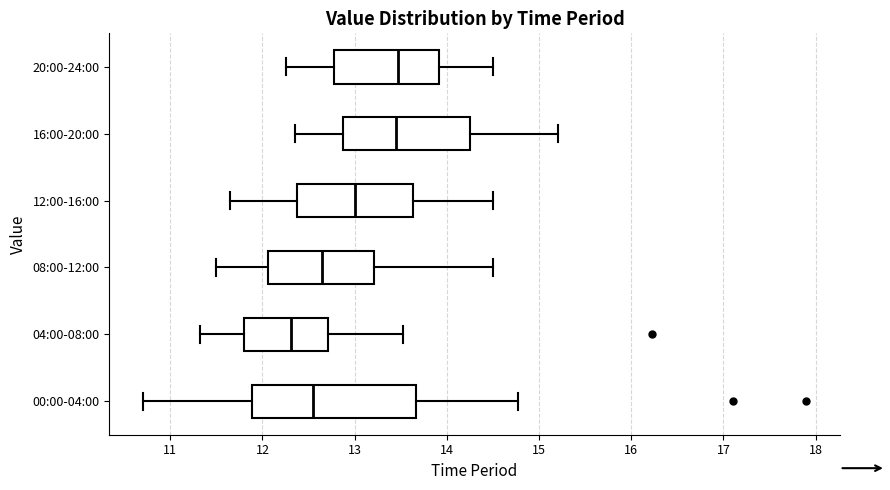

Where does the right whisker of the box for 12:00-16:00 end on the x-axis? The values are not printed on the chart, so give them approximately, as read against the axis.

14.5